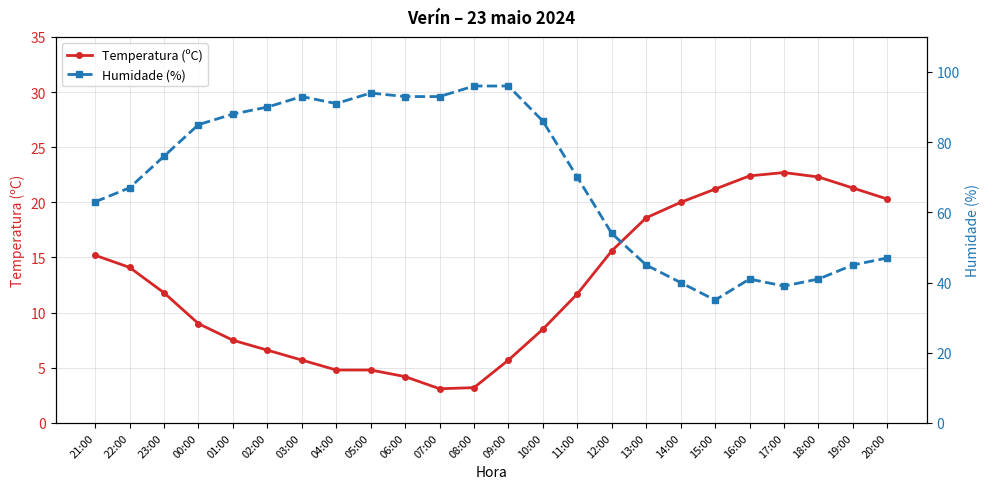

How many interior local valleys does the Temperatura (ºC) series have?

1